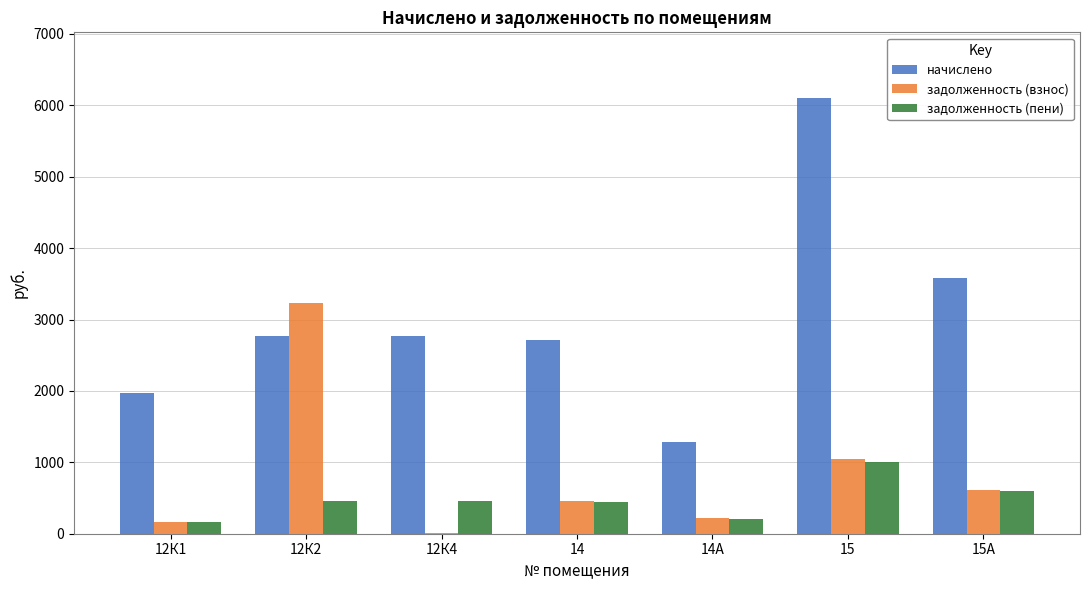

Count the number of categories in the chart.

7